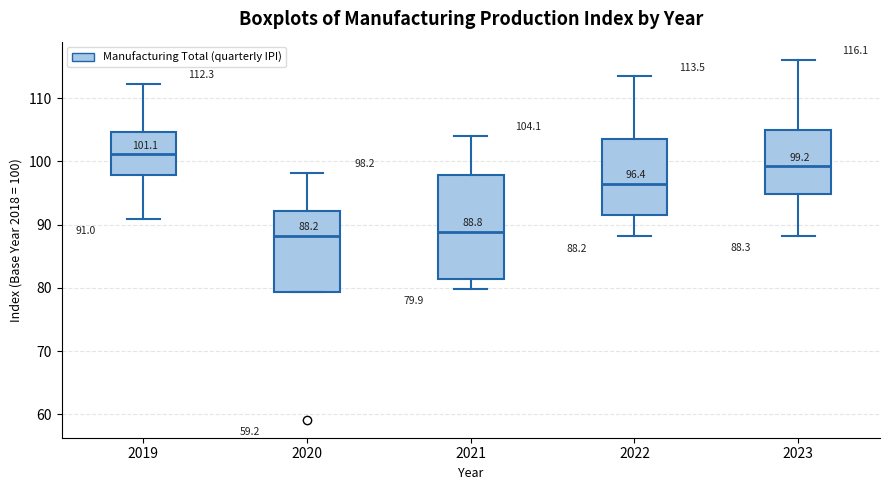

Which box's median line is the highest?

2019